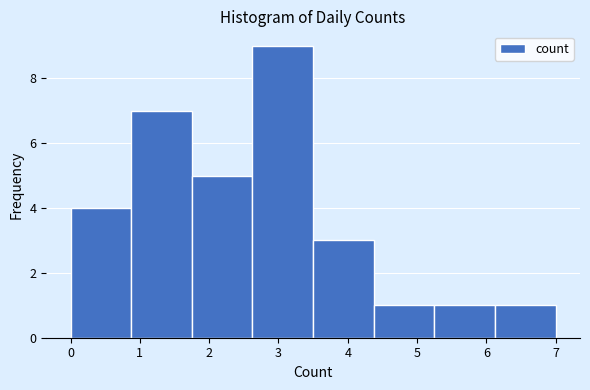

What is the height of the bar covering 2.6 to 3.5 on the x-axis? Neither the bar edges nor the heights are printed on the chart, so give them approximately, as read against the axes.

9